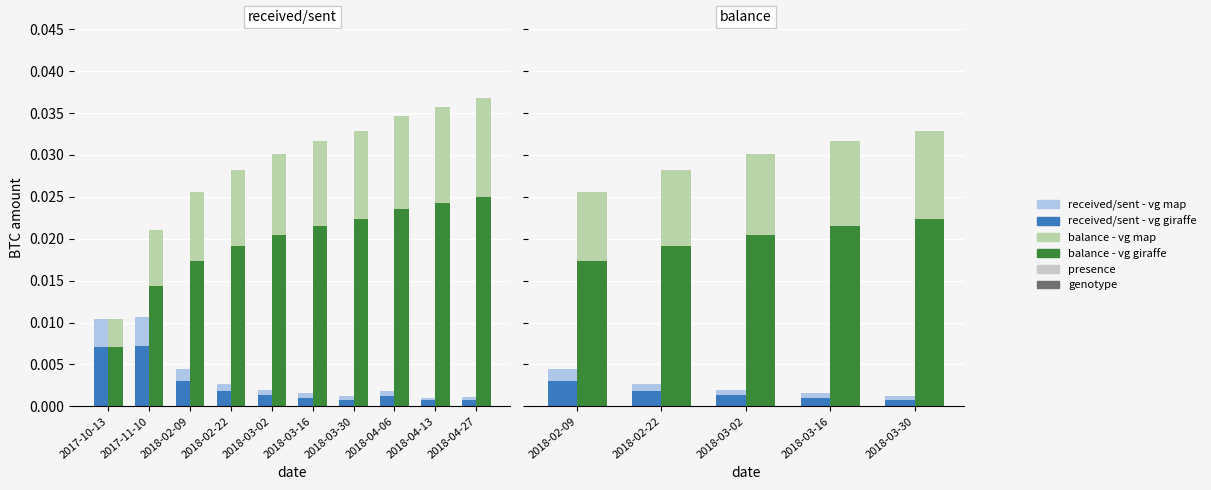

Where is balance - genotype nearest to the value 0?

2018-02-09